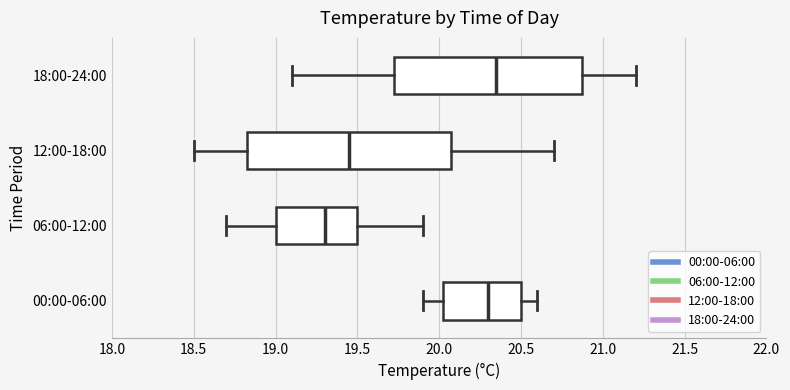

Which box is the widest, from its left edge to its right edge?

12:00-18:00